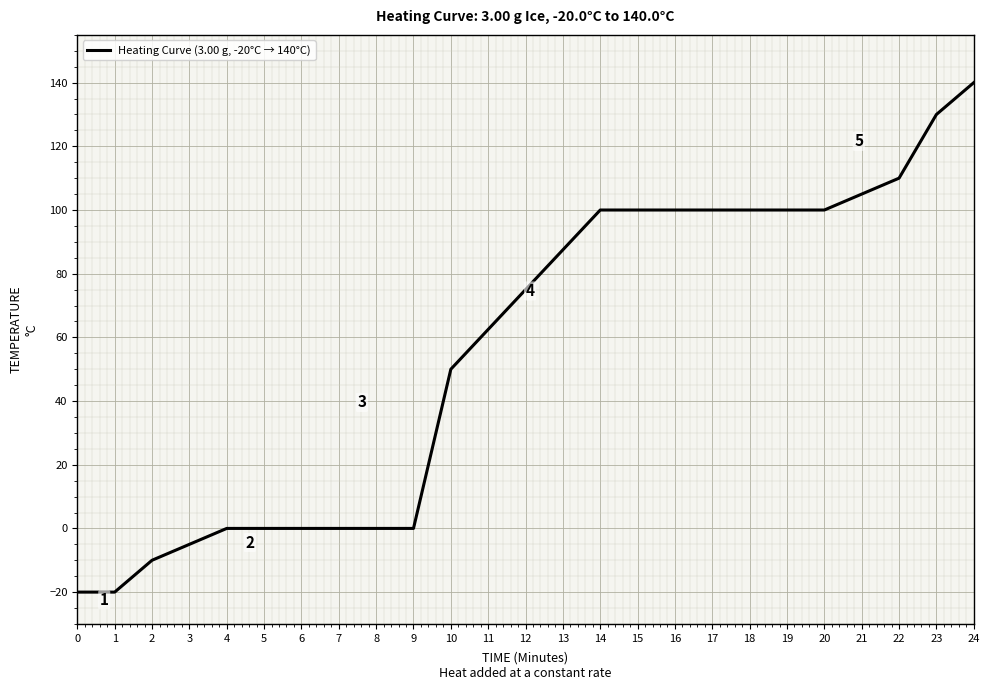

The value at 1 is -7. True or false?

False